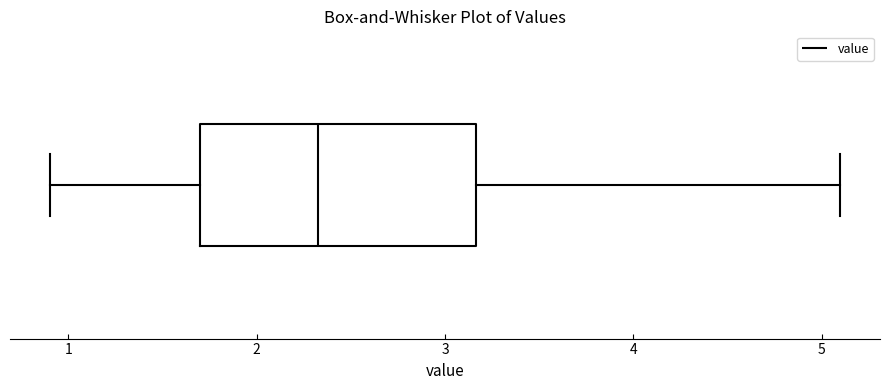

Where is the right edge of the box on the x-axis? The values are not printed on the chart, so give them approximately, as read against the axis.

3.2